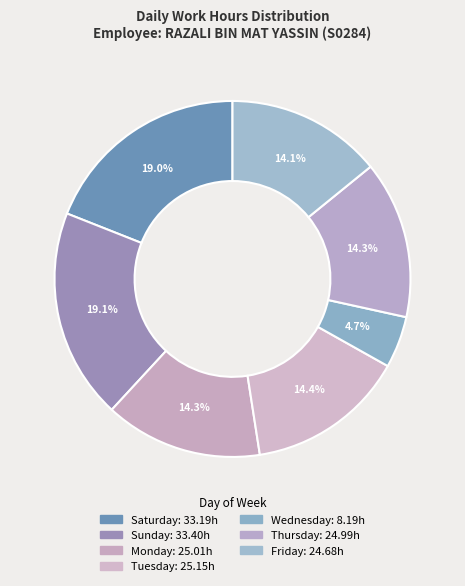

Count the number of slices in the pie.

7